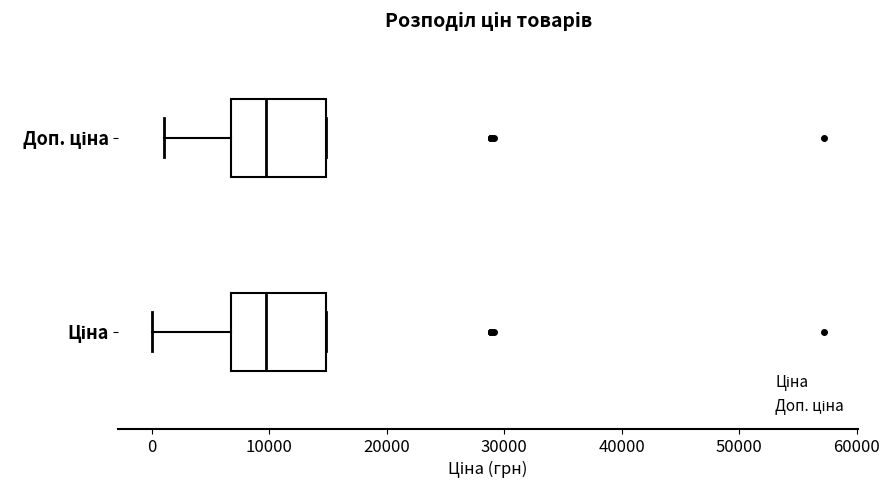

Reading bottom to top, read every box against the x-axis: the position of its median line, the range the box covers, and the ends of its whiskers. The values are not printed on the chart, so give them approximately, as read against the axis.

Ціна: median 10000, box 7000 to 15000, whiskers 0 to 15000
Доп. ціна: median 10000, box 7000 to 15000, whiskers 1000 to 15000